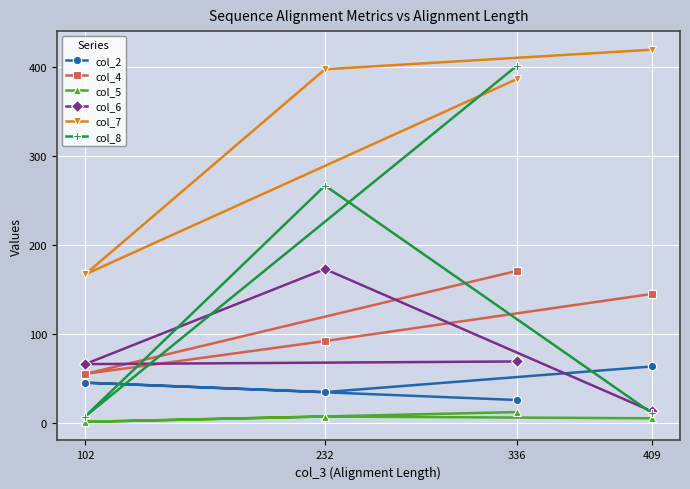

The col_8 series shows 577.9 at 336. True or false?

False